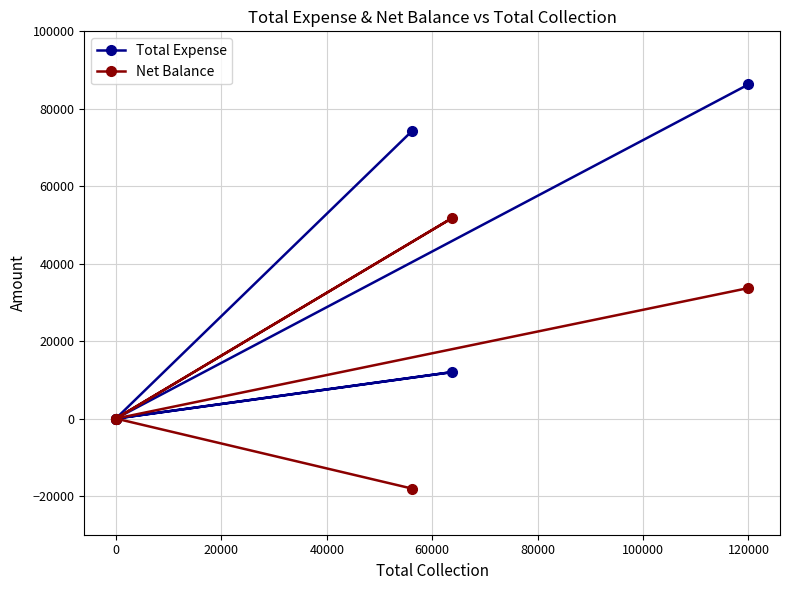

Is this an area chart (filled region under the line)?

No